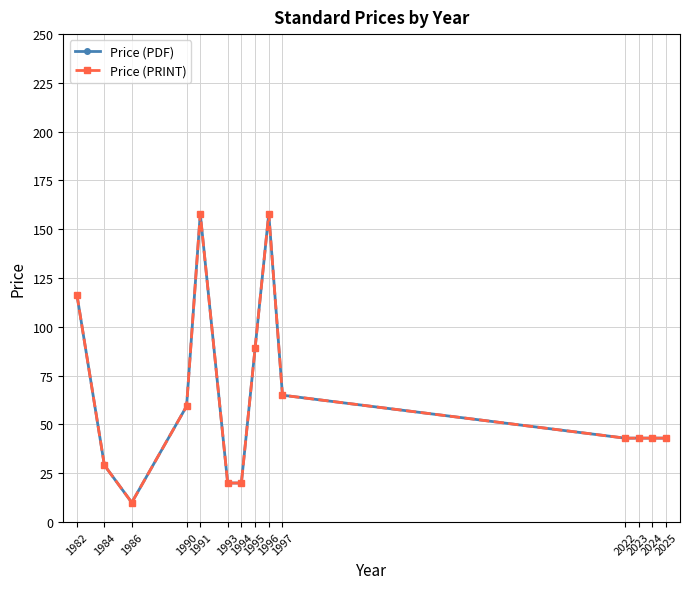

True or false: Price (PRINT) and Price (PDF) intersect in this chart.

False